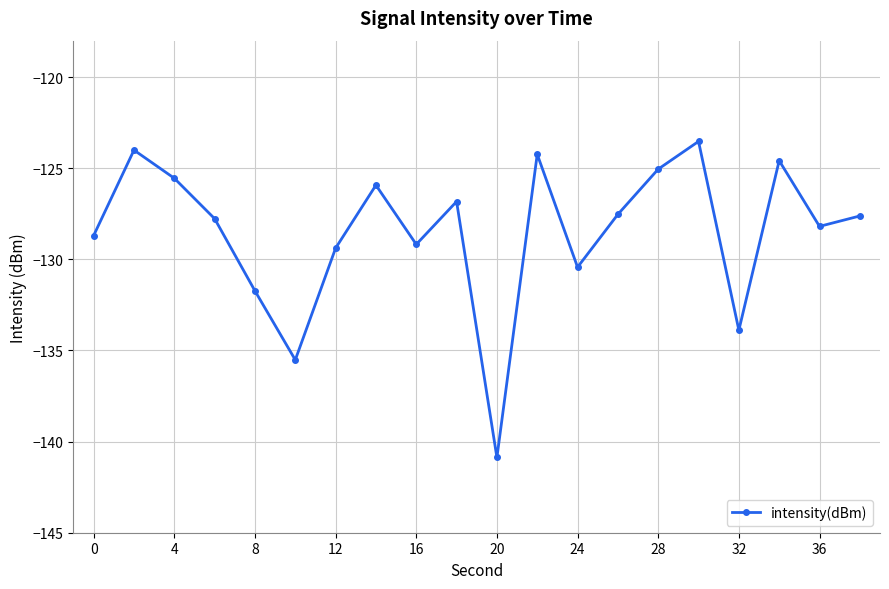

How many points are higher than both their immediate neighbors (excluding endpoints)?

6